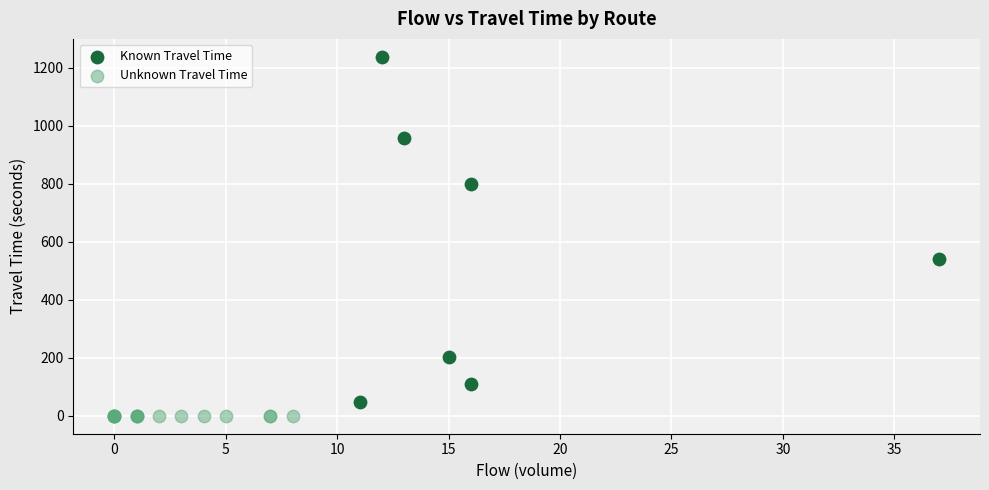

Which series contains the highest Y value?

Known Travel Time